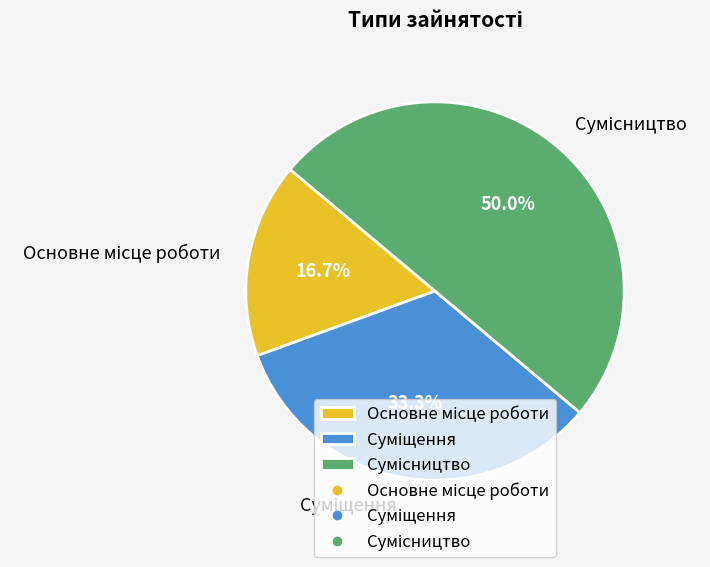

What percentage is the Основне місце роботи slice, to the nearest percent?

17%